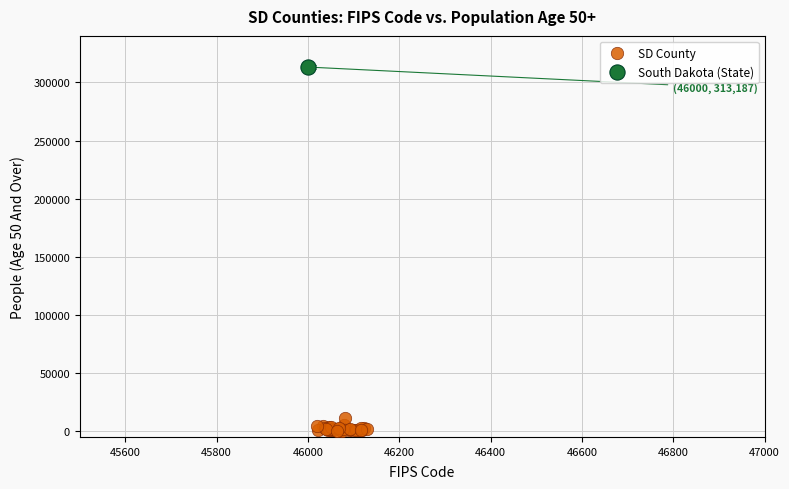

What are all the series names shown in the legend?

SD County, South Dakota (State)